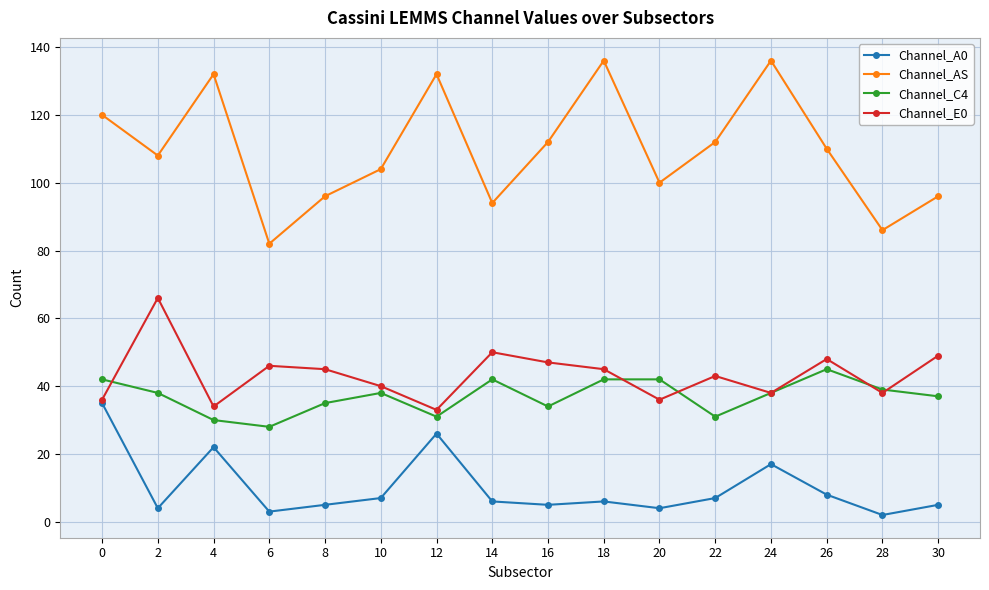

Between 4 and 28, which series saw the biggest shift?

Channel_AS